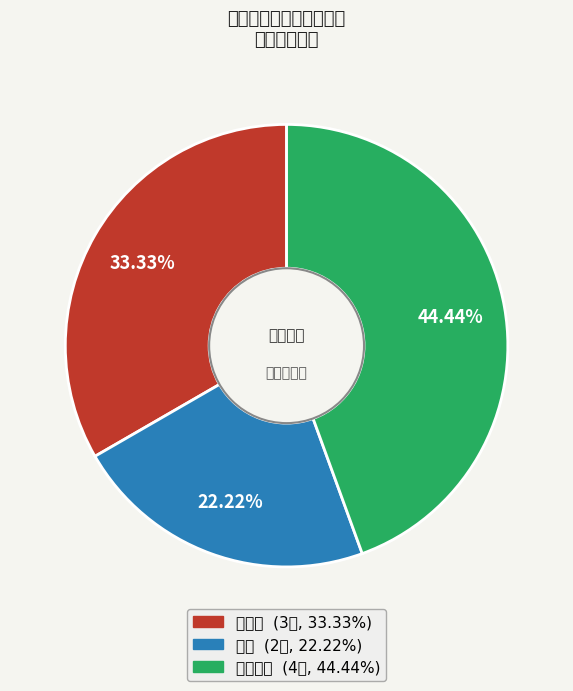

What is the ratio of the value at 外来务工 to the value at 新就业?

1.3